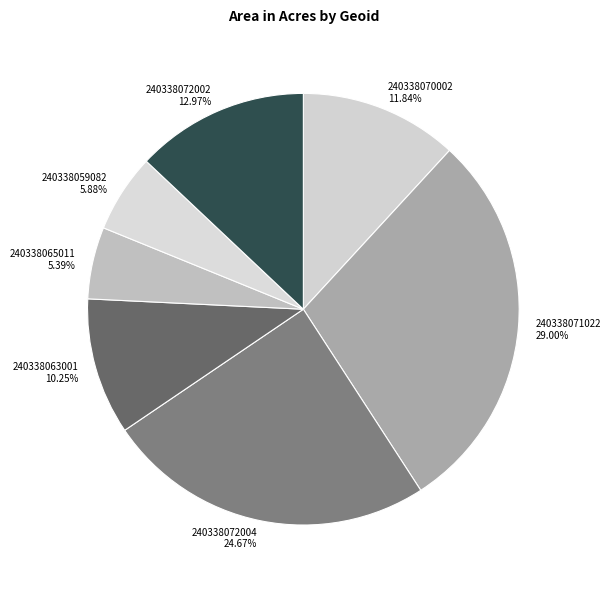

What percentage do 240338072002 and 240338072004 together represent?

37.6%